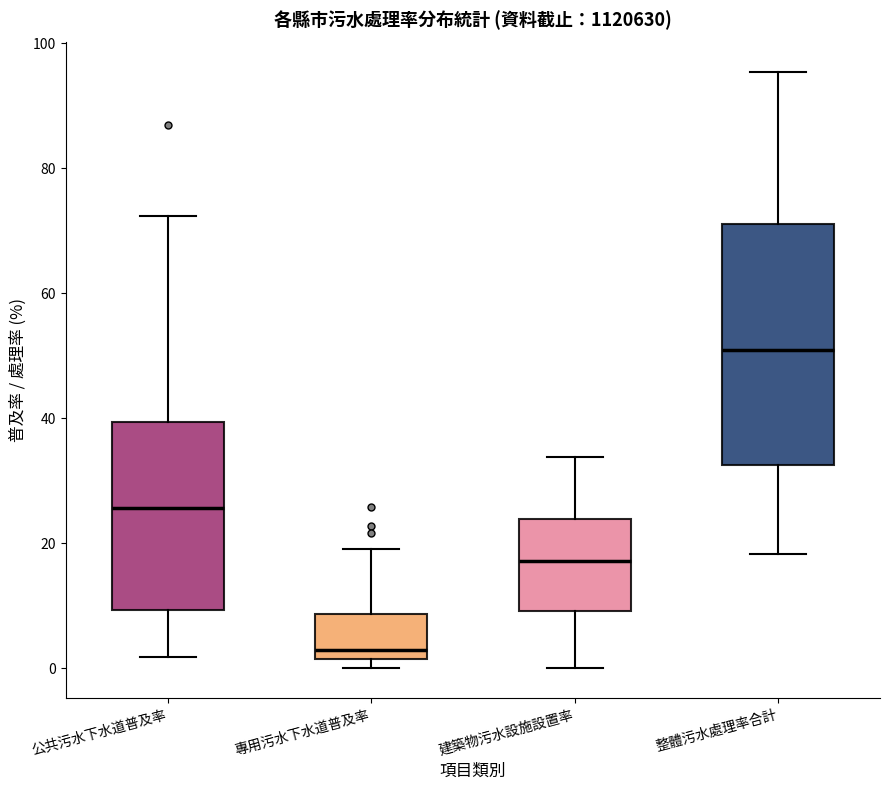

Where does the median line of the box for 整體污水處理率合計 sit on the y-axis? The values are not printed on the chart, so give them approximately, as read against the axis.

50